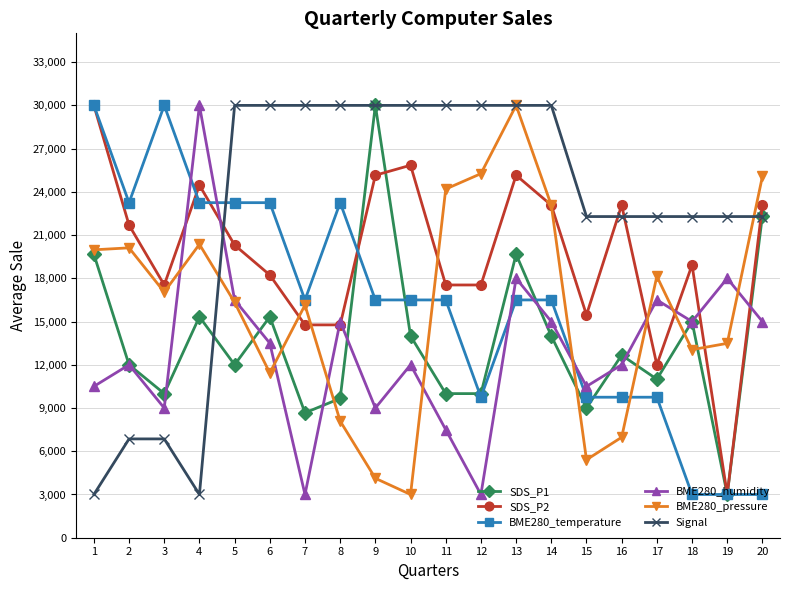

Read the SDS_P1 value at 9.

30000.0